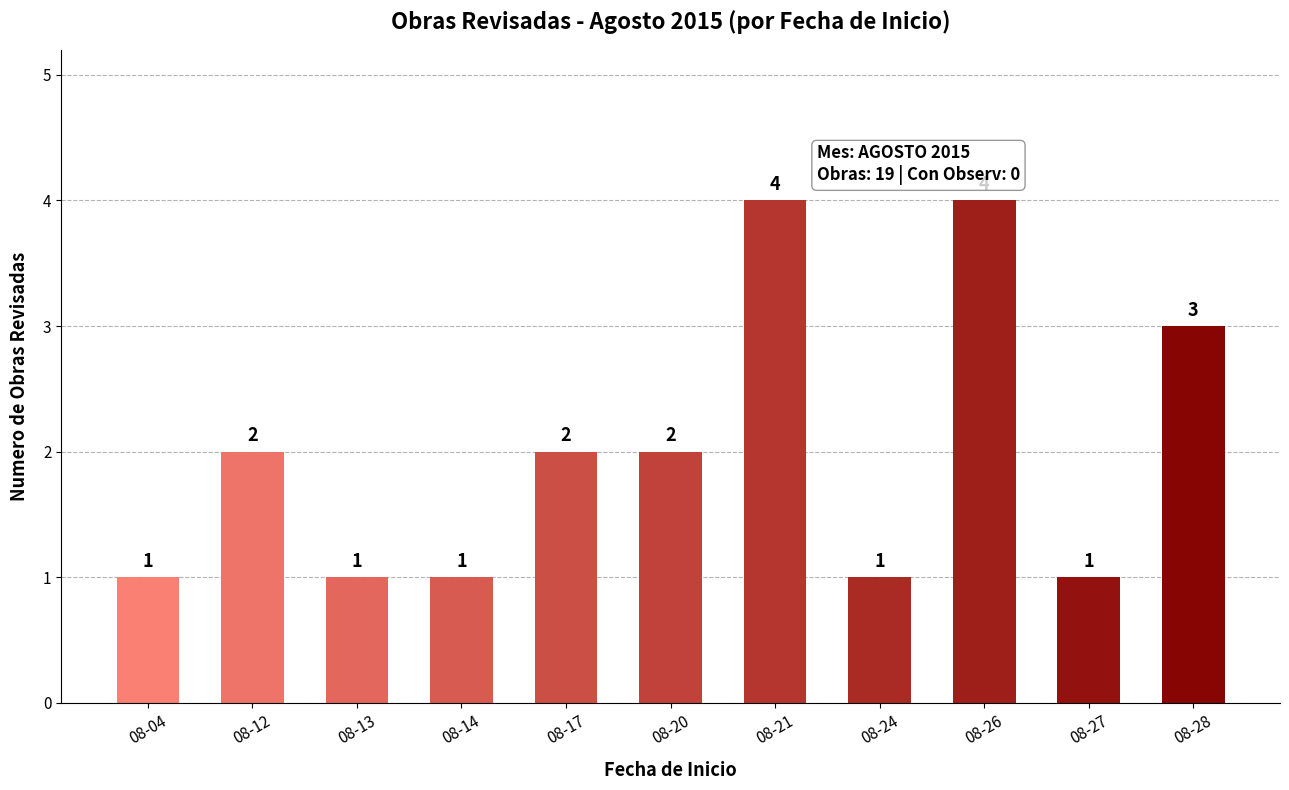

Reading right to left, extract all data points from this chart.

3	1	4	1	4	2	2	1	1	2	1